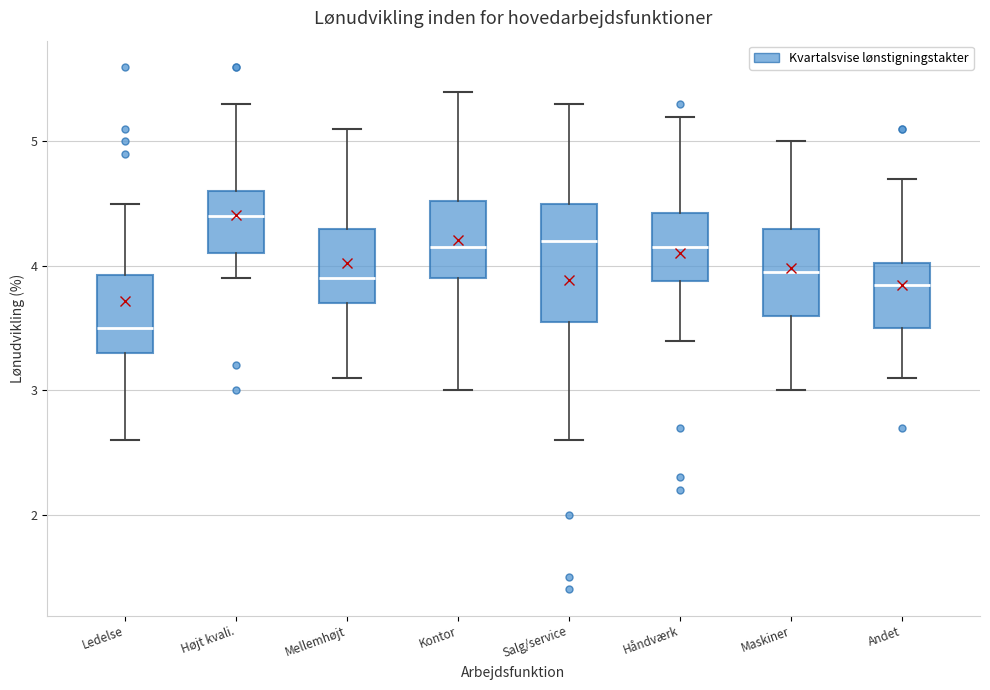

Which box is the tallest, from its lower edge to its upper edge?

Salg/service